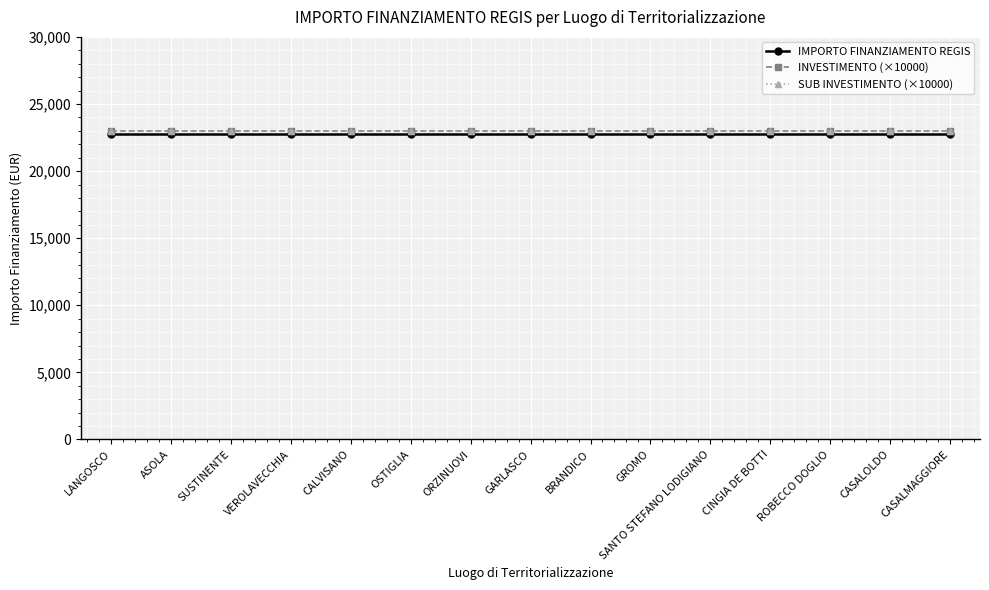

Reading left to right, transcribe all the data shown in this chart.

IMPORTO FINANZIAMENTO REGIS: 22750	22750	22750	22750	22750	22750	22750	22750	22750	22750	22750	22750	22750	22750	22750
INVESTIMENTO (×10000): 23000	23000	23000	23000	23000	23000	23000	23000	23000	23000	23000	23000	23000	23000	23000
SUB INVESTIMENTO (×10000): 23000	23000	23000	23000	23000	23000	23000	23000	23000	23000	23000	23000	23000	23000	23000